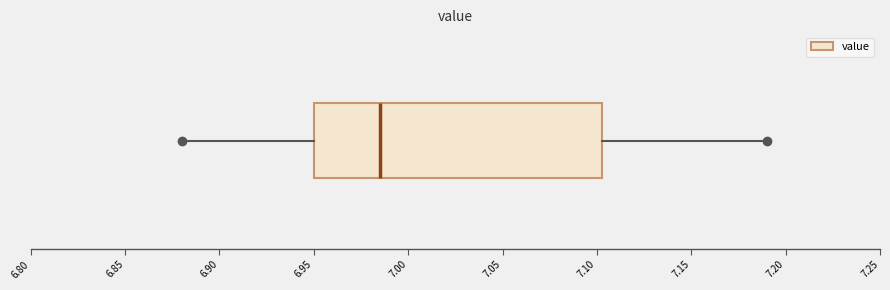

Read this box plot against the x-axis: the position of the median line, the range covered by the box, and the ends of both whiskers. The values are not printed on the chart, so give them approximately, as read against the axis.

median 6.985, box 6.950 to 7.105, whiskers 6.880 to 7.190